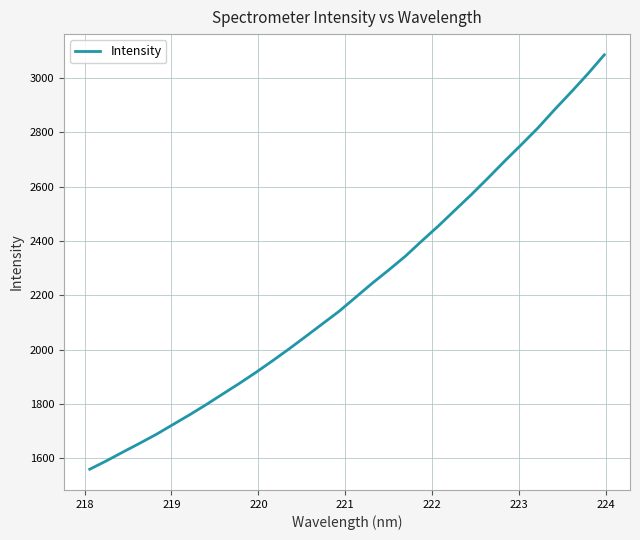

What is the smallest value displayed?

1559.8